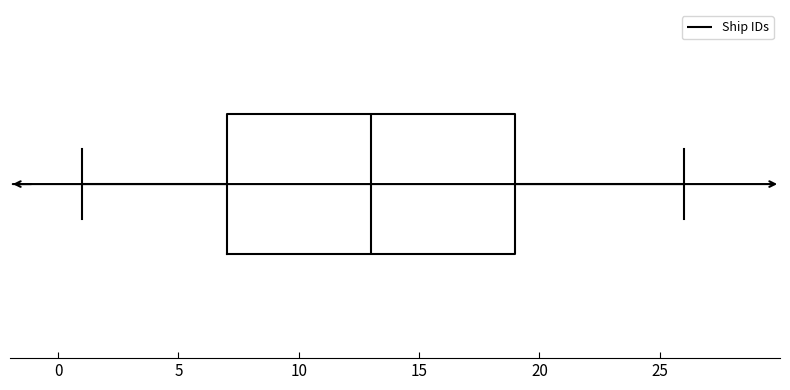

Transcribe this box plot: give where the median line is, the range the box spans, and where the two whiskers end, as read against the x-axis. The values are not printed on the chart, so give them approximately, as read against the axis.

median 13, box 7 to 19, whiskers 1 to 26